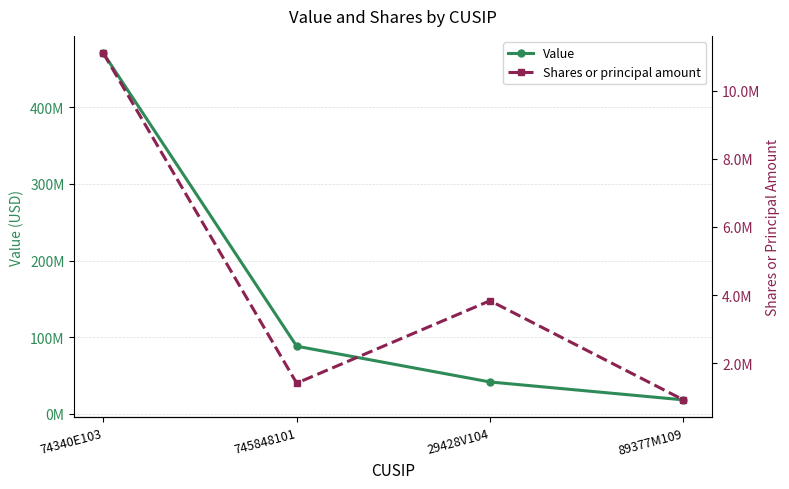

Where is Value nearest to the value 244317000?

745848101